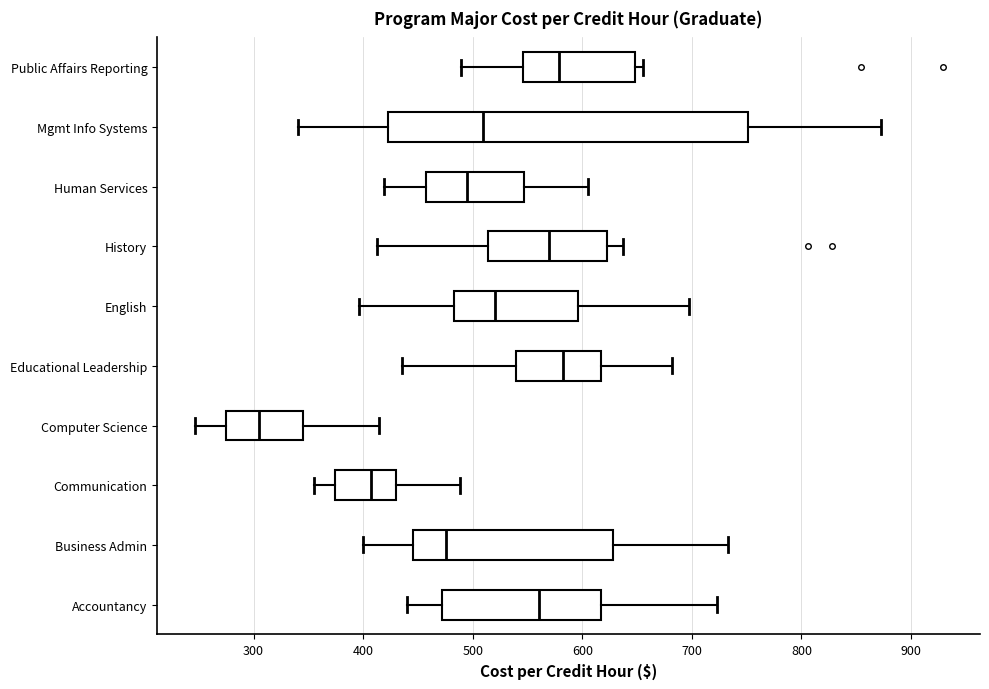

Reading bottom to top, transcribe this box plot: for each box, give where its median line is, the range the box spans, and where its two whiskers end, as read against the x-axis. The values are not printed on the chart, so give them approximately, as read against the axis.

Accountancy: median 560, box 470 to 620, whiskers 440 to 720
Business Admin: median 480, box 450 to 630, whiskers 400 to 730
Communication: median 410, box 370 to 430, whiskers 360 to 490
Computer Science: median 300, box 270 to 350, whiskers 250 to 410
Educational Leadership: median 580, box 540 to 620, whiskers 440 to 680
English: median 520, box 480 to 600, whiskers 400 to 700
History: median 570, box 510 to 620, whiskers 410 to 640
Human Services: median 490, box 460 to 550, whiskers 420 to 600
Mgmt Info Systems: median 510, box 420 to 750, whiskers 340 to 870
Public Affairs Reporting: median 580, box 550 to 650, whiskers 490 to 650 (just right of the box's right edge)